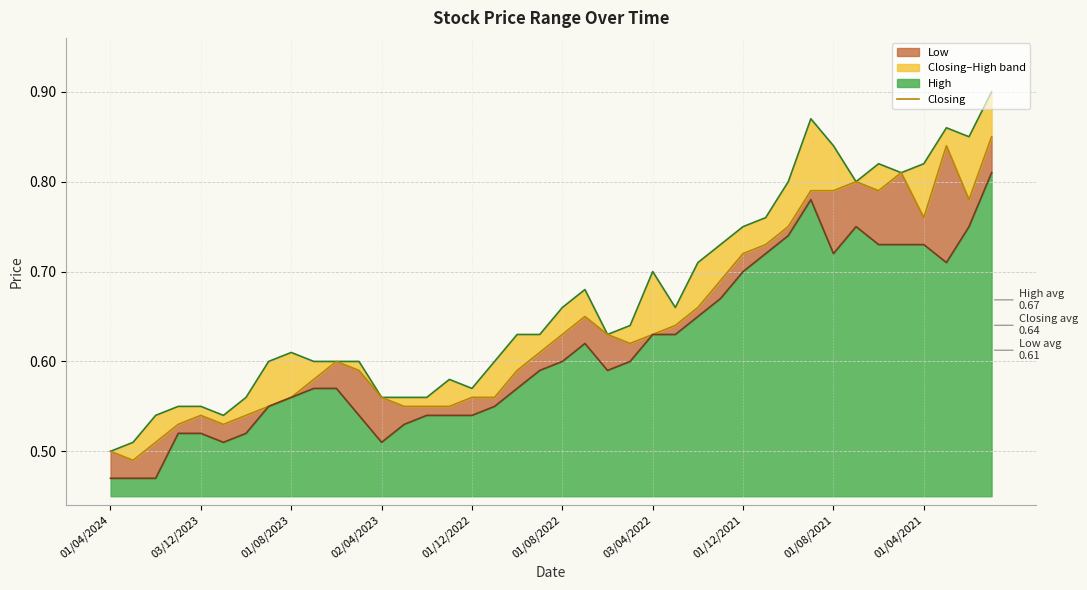

How many interior local valleys does the Closing series have?

6